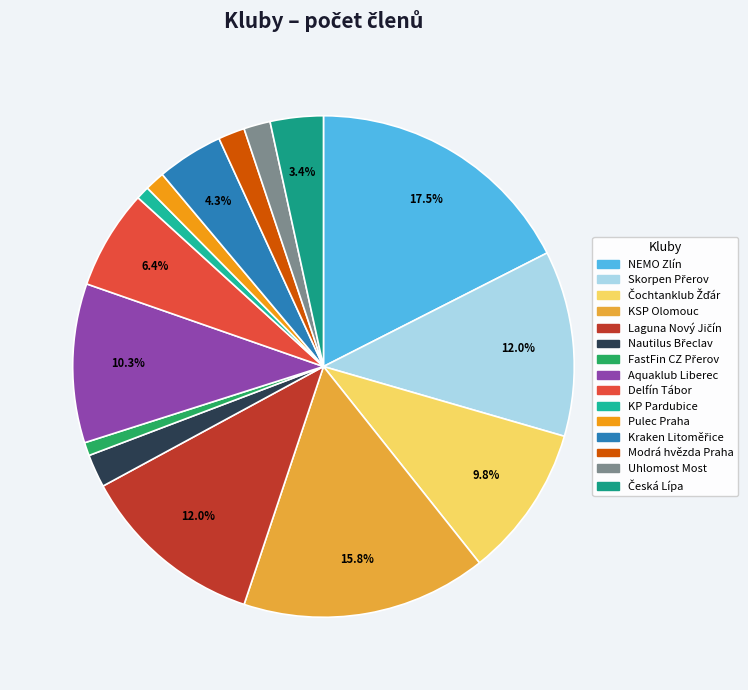

How many segments does this pie chart have?

15